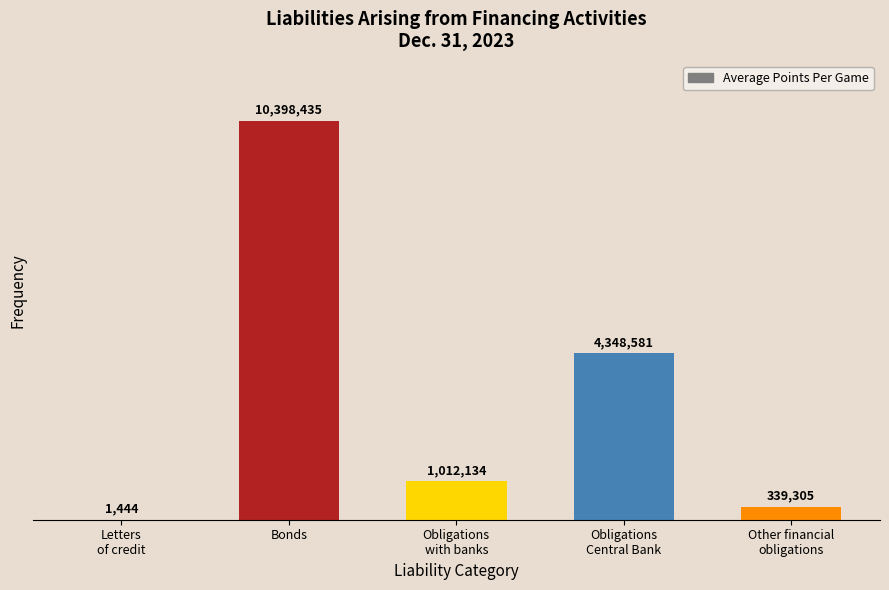

Where does the data first go above 1012134?

Bonds